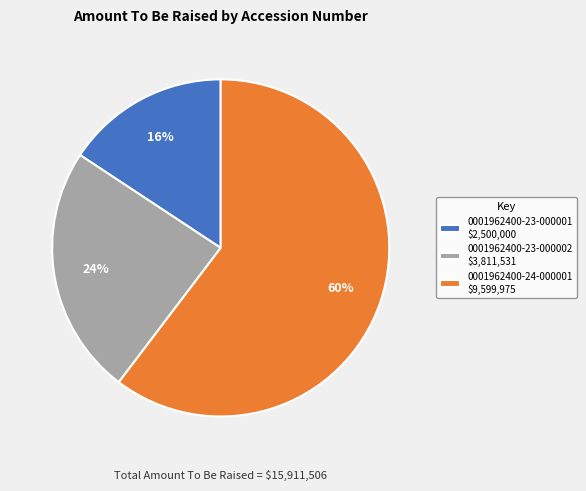

Is it true that 0001962400-24-000001 is 69% of the pie?

False